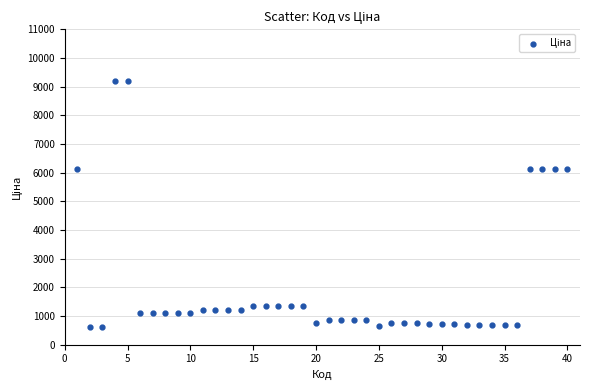

What is the range of Y values (max minus min)?

8585.9